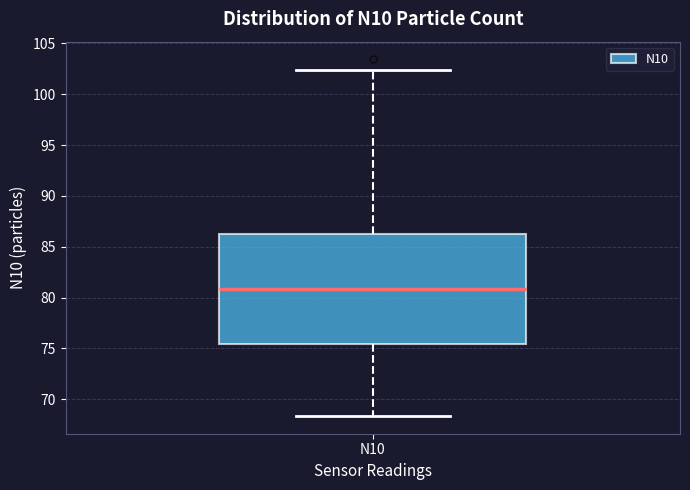

Transcribe this box plot: give where the median line is, the range the box spans, and where the two whiskers end, as read against the y-axis. The values are not printed on the chart, so give them approximately, as read against the axis.

median 81.0, box 75.5 to 86.5, whiskers 68.5 to 102.5